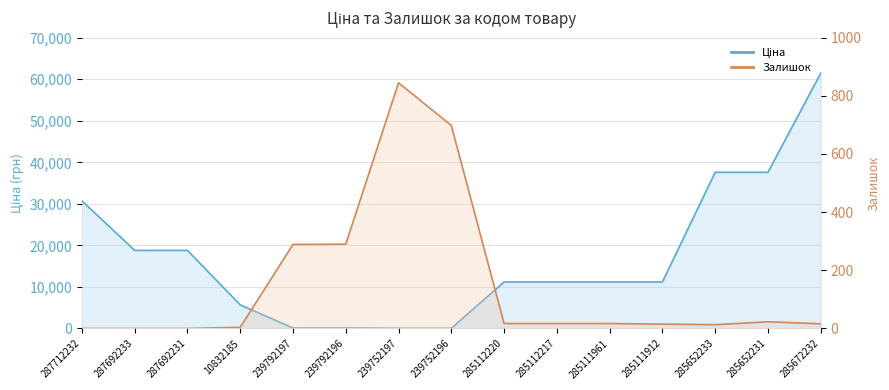

How many values in Залишок are above zero?

12